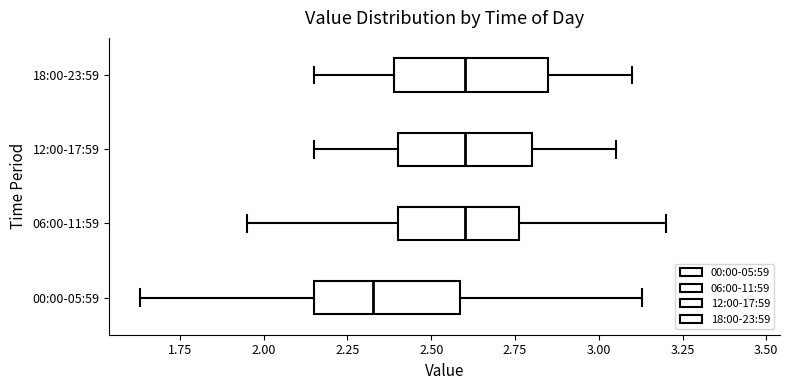

Where does the left whisker of the box for 06:00-11:59 end on the x-axis? The values are not printed on the chart, so give them approximately, as read against the axis.

1.95